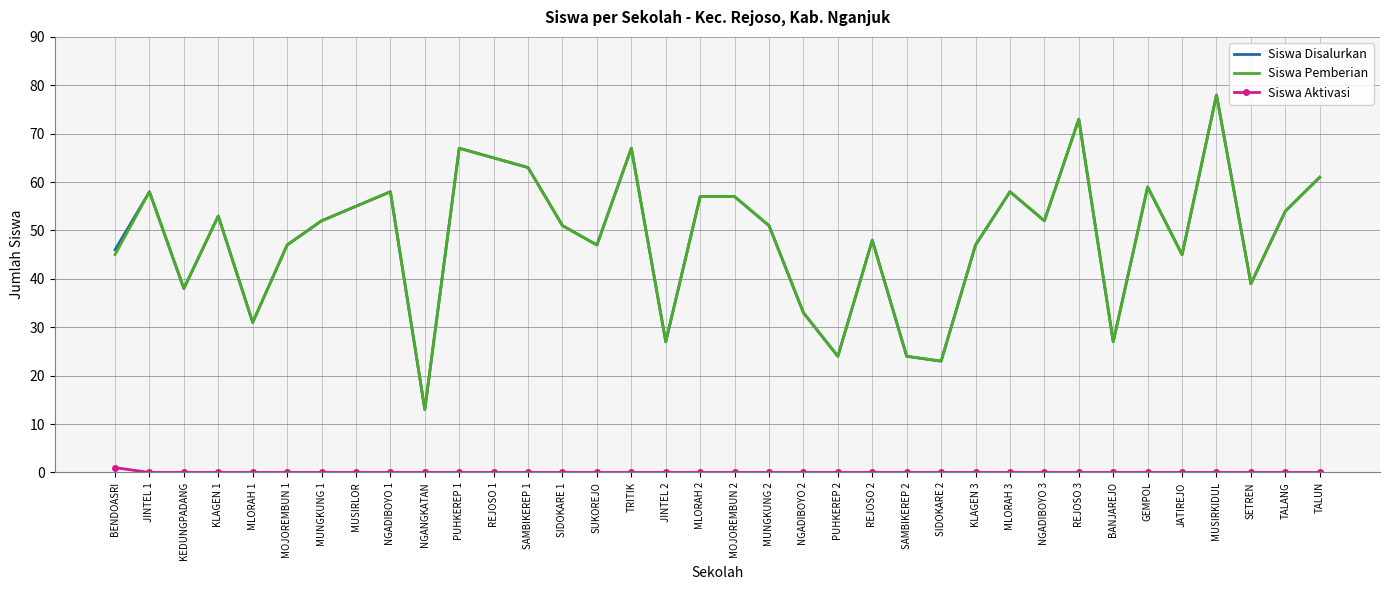

What is the difference between the highest and lowest values at MOJOREMBUN 2?

57